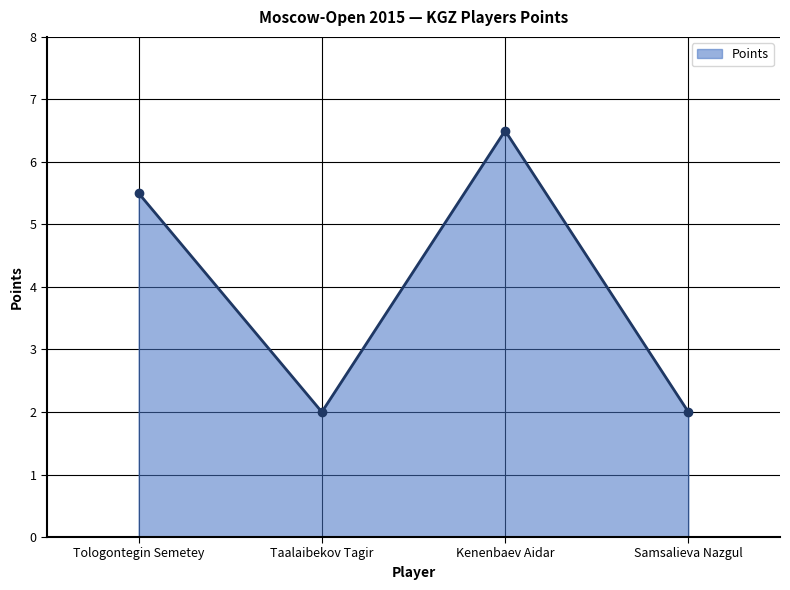

How many interior local peaks (higher than both neighbors) does the data have?

1